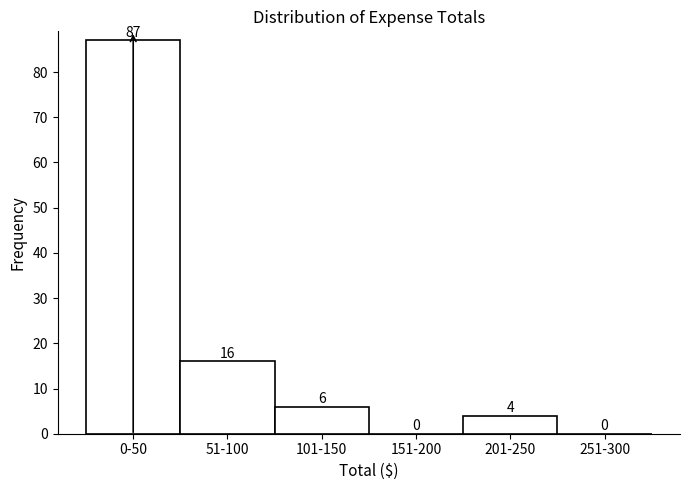

Reading left to right, transcribe all the data shown in this chart.

0-50=87	51-100=16	101-150=6	151-200=0	201-250=4	251-300=0